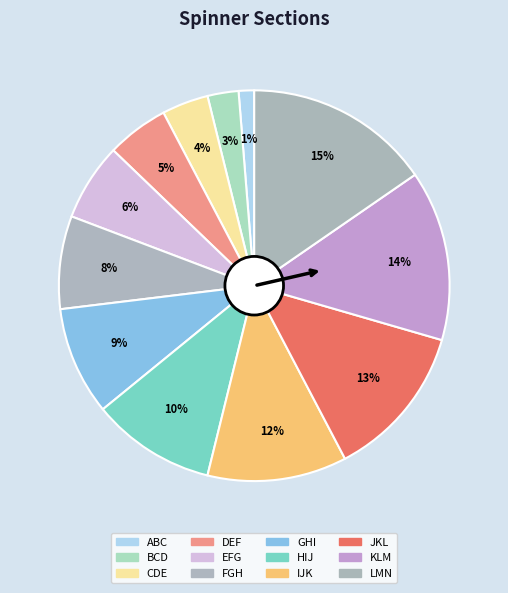

To the nearest percent, what percentage of the pie is GHI?

9%